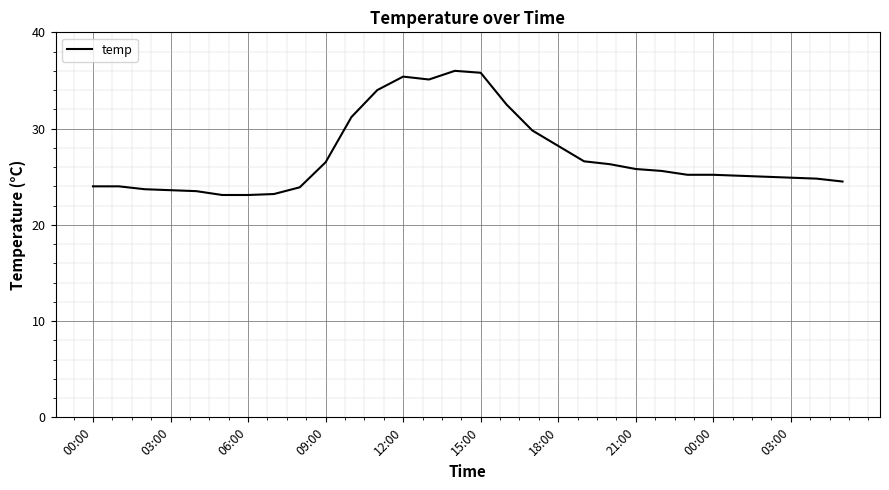

How many lines are shown in the chart?

1